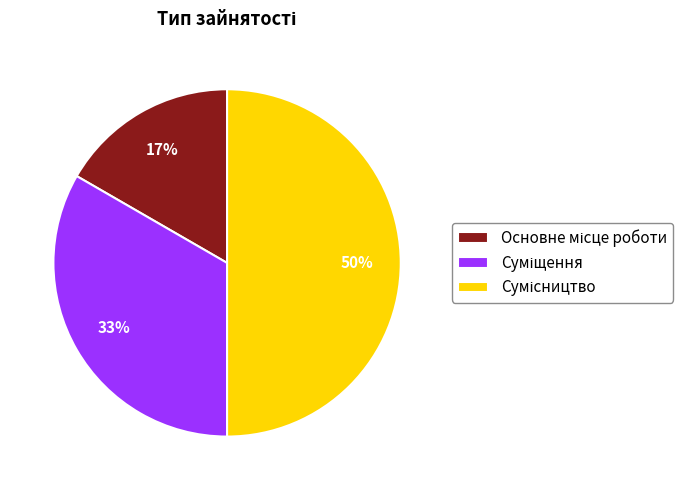

To the nearest percent, what is the average slice percentage?

33%